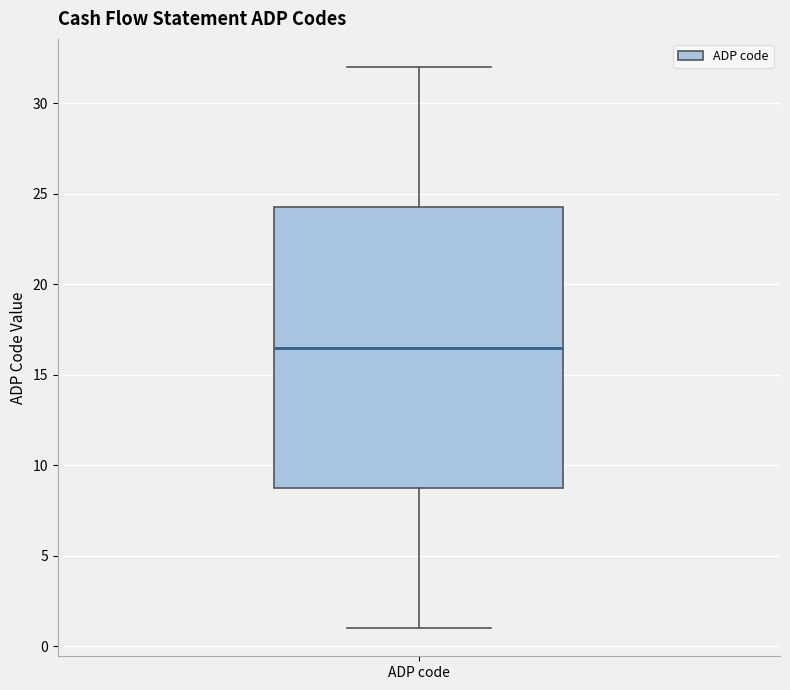

Transcribe this box plot: give where the median line is, the range the box spans, and where the two whiskers end, as read against the y-axis. The values are not printed on the chart, so give them approximately, as read against the axis.

median 16.5, box 9.0 to 24.5, whiskers 1.0 to 32.0